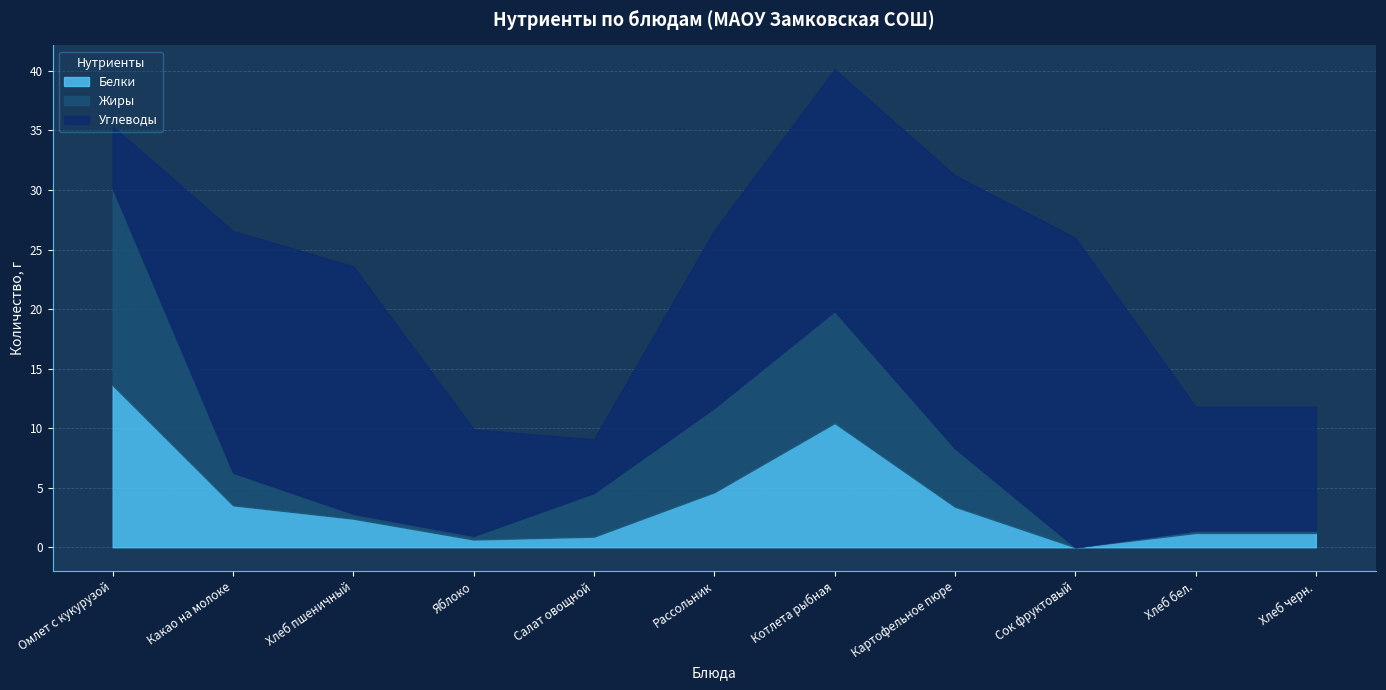

What is the label of the 8th point from the right?

Яблоко